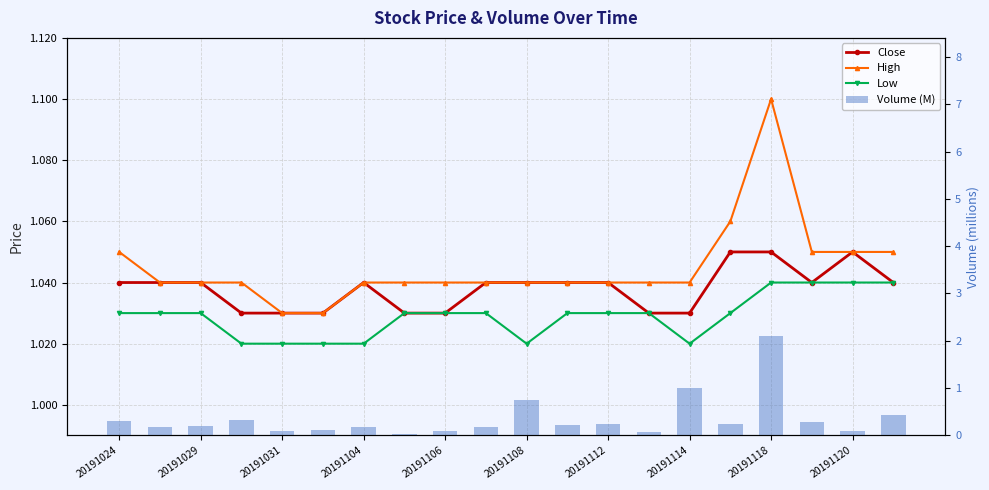

Rank the series at 20191104 from lowest to highest value.

Volume (M), Low, Close, High